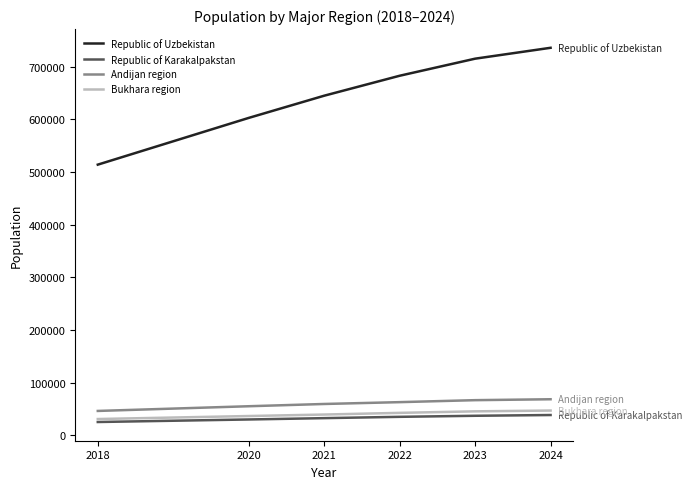

What is the difference between the highest and lowest values at 2023?

678411